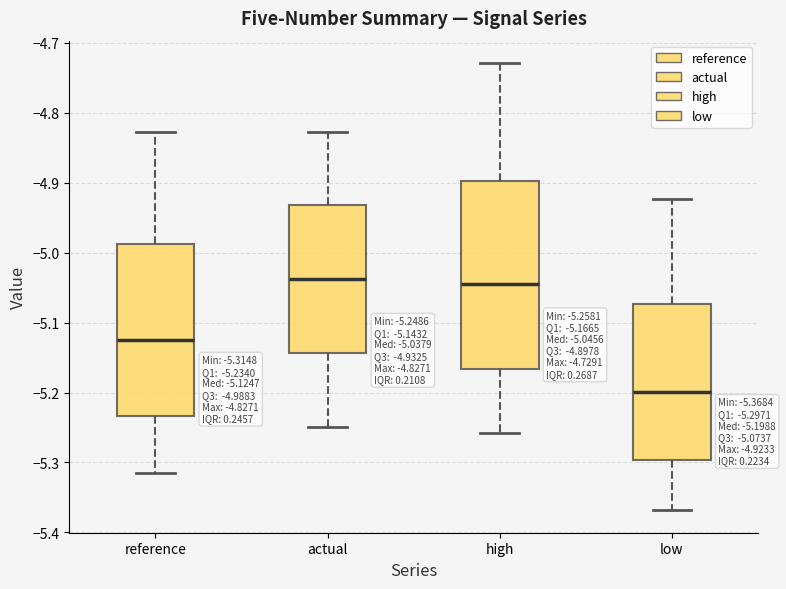

Comparing the boxes themselves (not the whiskers), which one is the tallest?

high